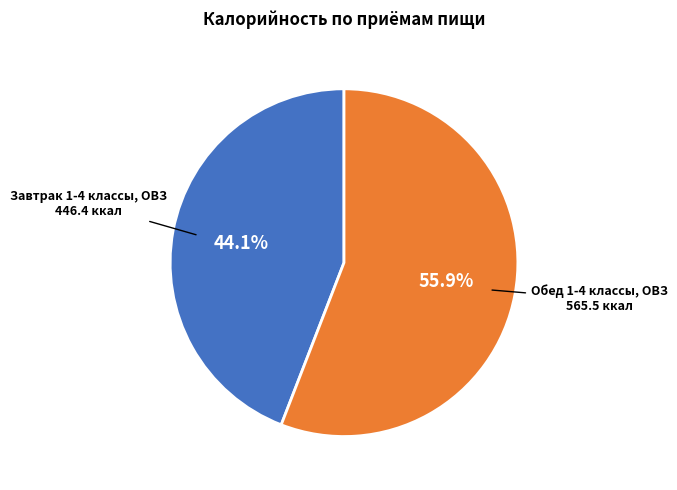

How many slices are in this pie chart?

2